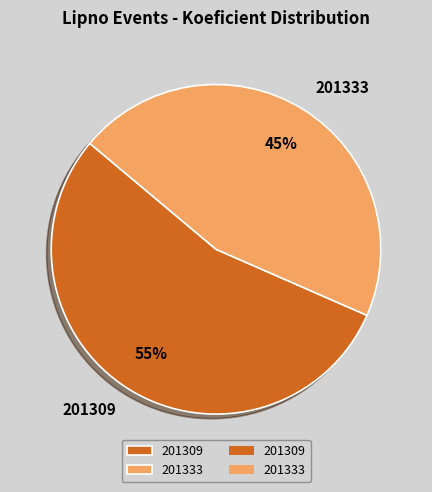

To the nearest percent, what is the average slice percentage?

50%